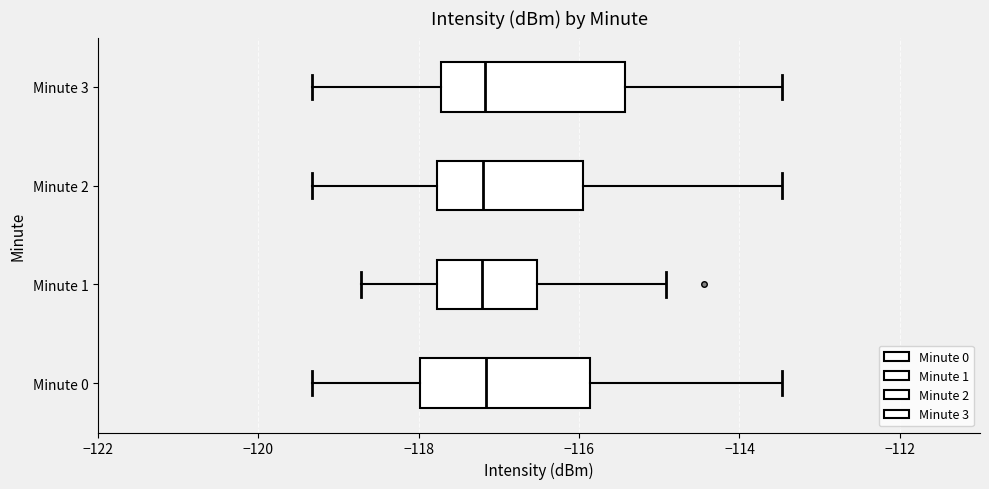

Reading bottom to top, transcribe this box plot: for each box, give where its median line is, the range the box spans, and where its two whiskers end, as read against the x-axis. The values are not printed on the chart, so give them approximately, as read against the axis.

Minute 0: median -117.2, box -118.0 to -115.8, whiskers -119.4 to -113.4
Minute 1: median -117.2, box -117.8 to -116.6, whiskers -118.8 to -115.0
Minute 2: median -117.2, box -117.8 to -116.0, whiskers -119.4 to -113.4
Minute 3: median -117.2, box -117.8 to -115.4, whiskers -119.4 to -113.4